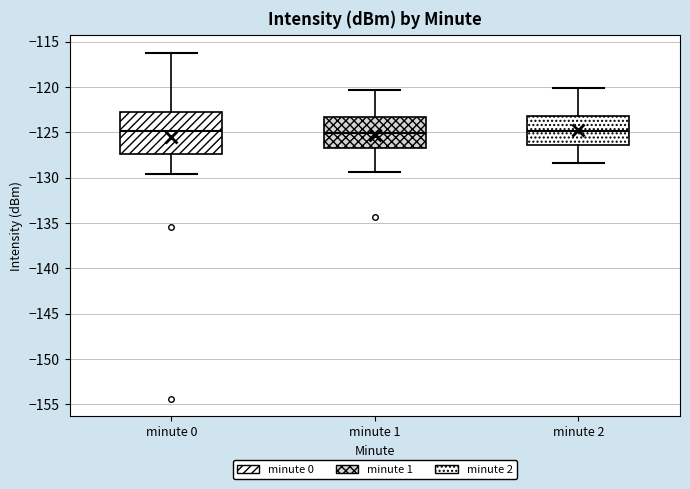

Reading left to right, read every box against the y-axis: the position of its median line, the range the box covers, and the ends of its whiskers. The values are not printed on the chart, so give them approximately, as read against the axis.

minute 0: median -125.0, box -127.5 to -123.0, whiskers -129.5 to -116.0
minute 1: median -125.0, box -127.0 to -123.5, whiskers -129.5 to -120.5
minute 2: median -125.0, box -126.5 to -123.0, whiskers -128.5 to -120.0